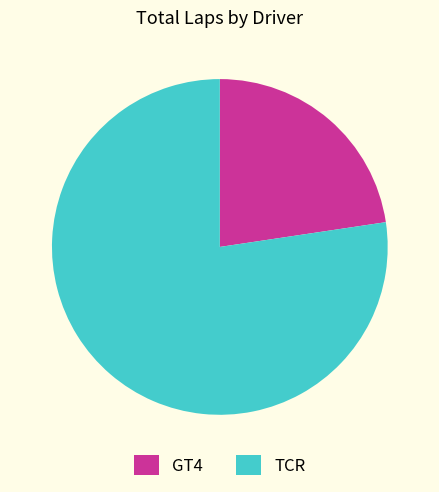

How many slices are in this pie chart?

2